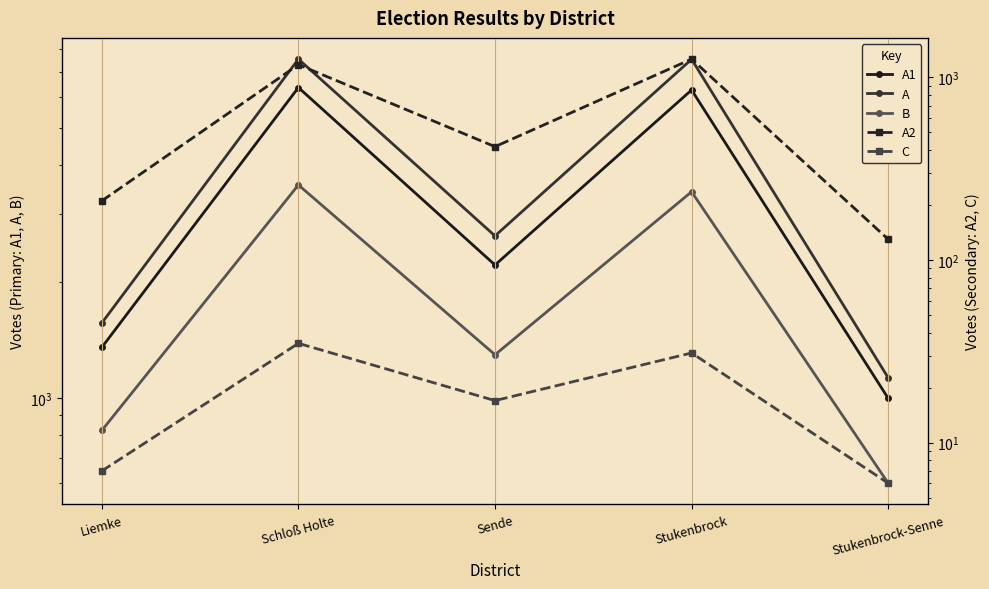

True or false: C and B intersect in this chart.

False